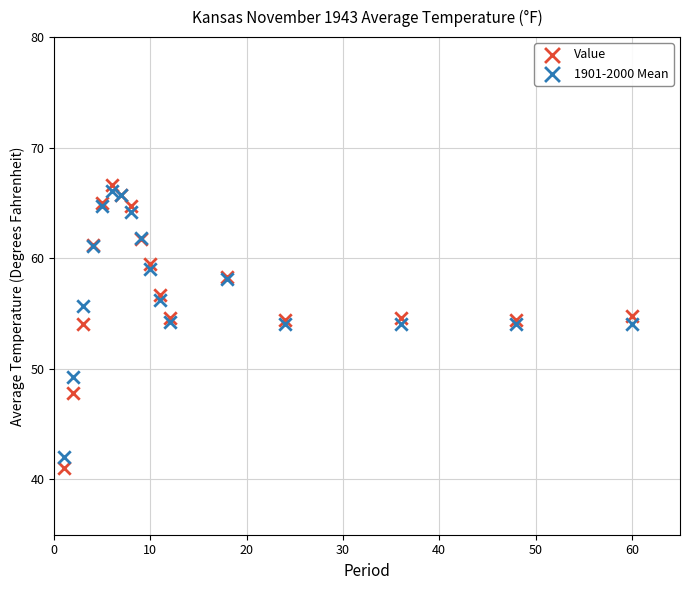

What are all the series names shown in the legend?

Value, 1901-2000 Mean